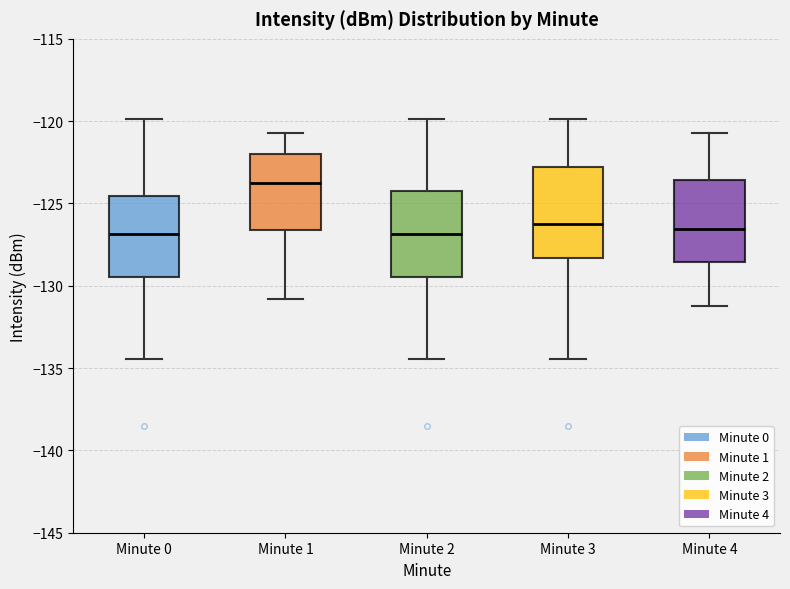

Reading left to right, read every box against the y-axis: the position of its median line, the range the box covers, and the ends of its whiskers. The values are not printed on the chart, so give them approximately, as read against the axis.

Minute 0: median -127.0, box -129.5 to -124.5, whiskers -134.5 to -120.0
Minute 1: median -124.0, box -126.5 to -122.0, whiskers -131.0 to -120.5
Minute 2: median -127.0, box -129.5 to -124.0, whiskers -134.5 to -120.0
Minute 3: median -126.0, box -128.5 to -123.0, whiskers -134.5 to -120.0
Minute 4: median -126.5, box -128.5 to -123.5, whiskers -131.0 to -120.5